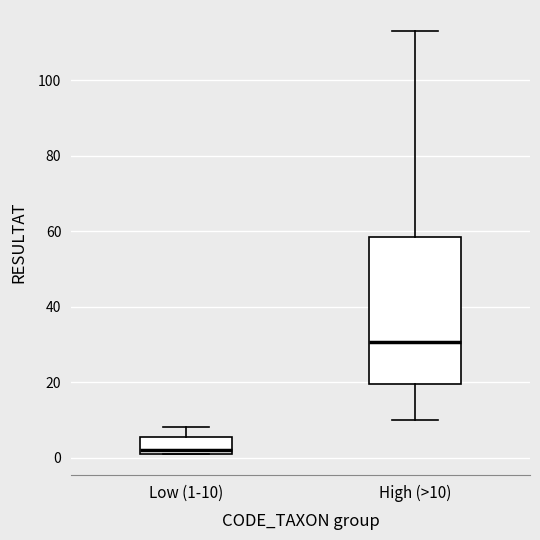

Reading left to right, read every box against the y-axis: the position of its median line, the range the box covers, and the ends of its whiskers. The values are not printed on the chart, so give them approximately, as read against the axis.

Low (1-10): median 2 (just above the box's lower edge), box 2 to 6, whiskers 2 to 8
High (>10): median 30, box 20 to 58, whiskers 10 to 114